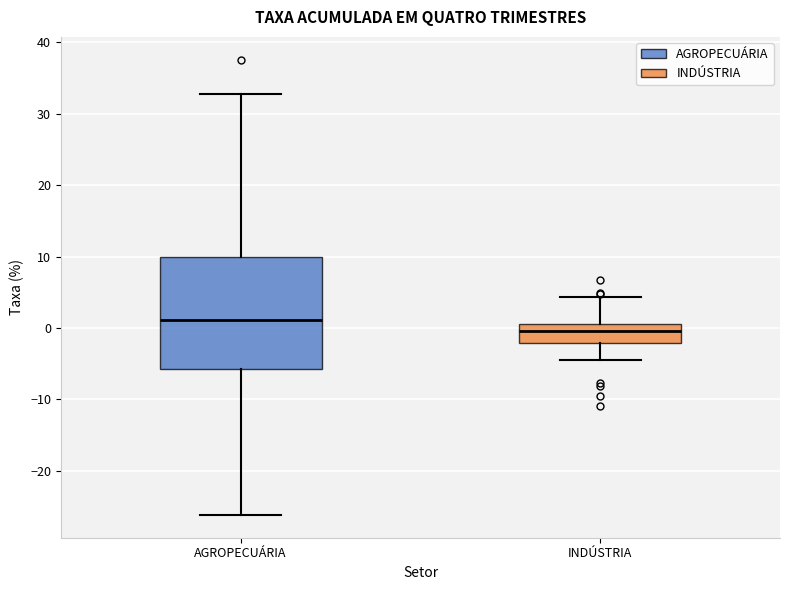

Which box's median line is the highest?

AGROPECUÁRIA